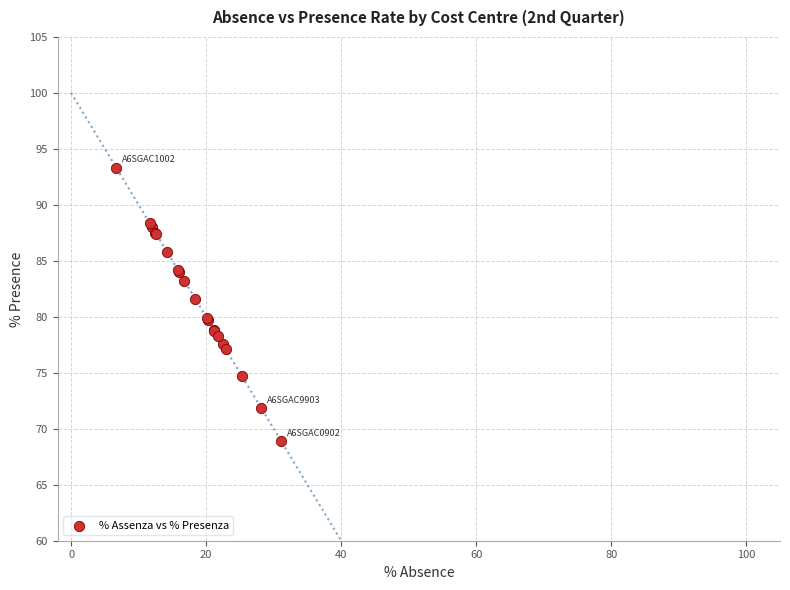

What Y value in the scatter plot is closest to 81?

81.6